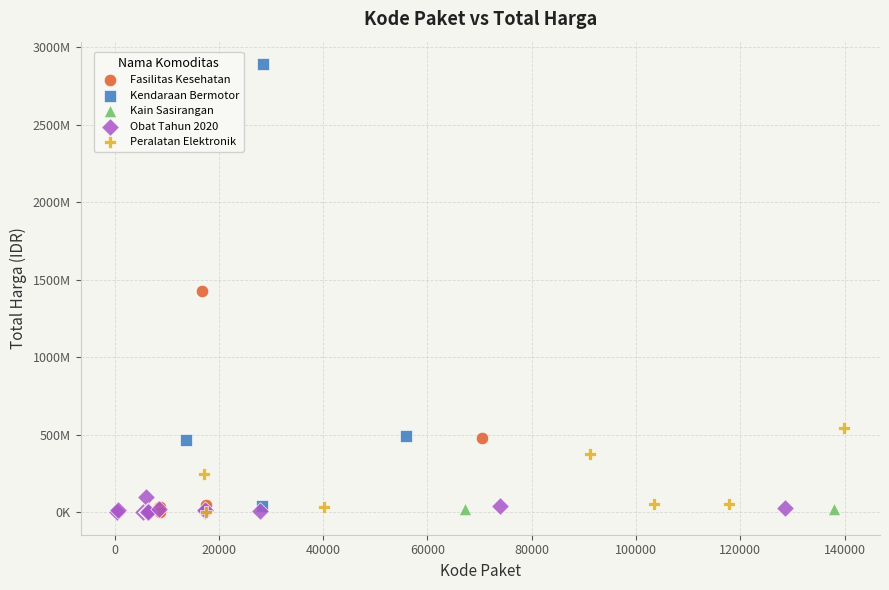

Which series has the largest Y range (max minus min)?

Kendaraan Bermotor